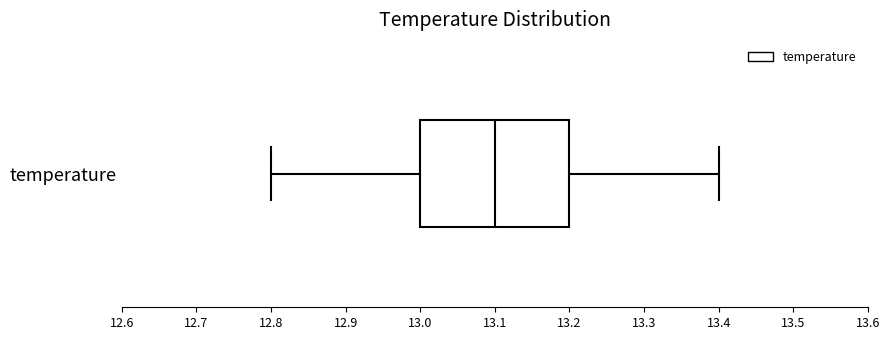

Read this box plot against the x-axis: the position of the median line, the range covered by the box, and the ends of both whiskers. The values are not printed on the chart, so give them approximately, as read against the axis.

median 13.1, box 13.0 to 13.2, whiskers 12.8 to 13.4